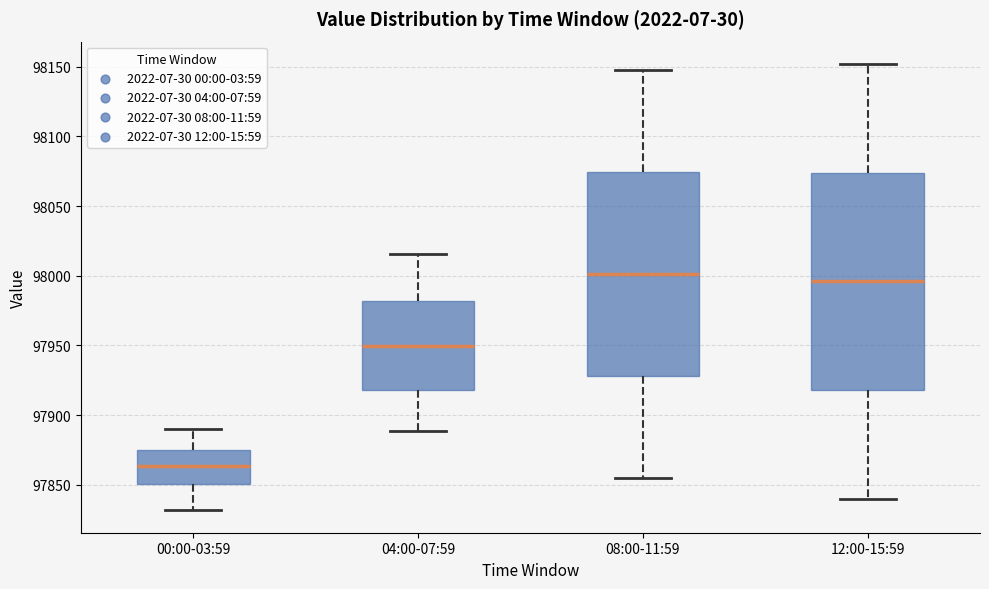

Where is the upper edge of the box for 12:00-15:59 on the y-axis? The values are not printed on the chart, so give them approximately, as read against the axis.

98075